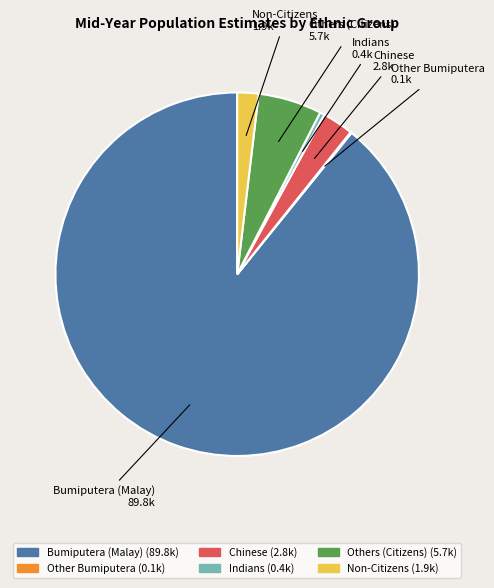

Which has a higher value, Indians or Bumiputera (Malay)?

Bumiputera (Malay)